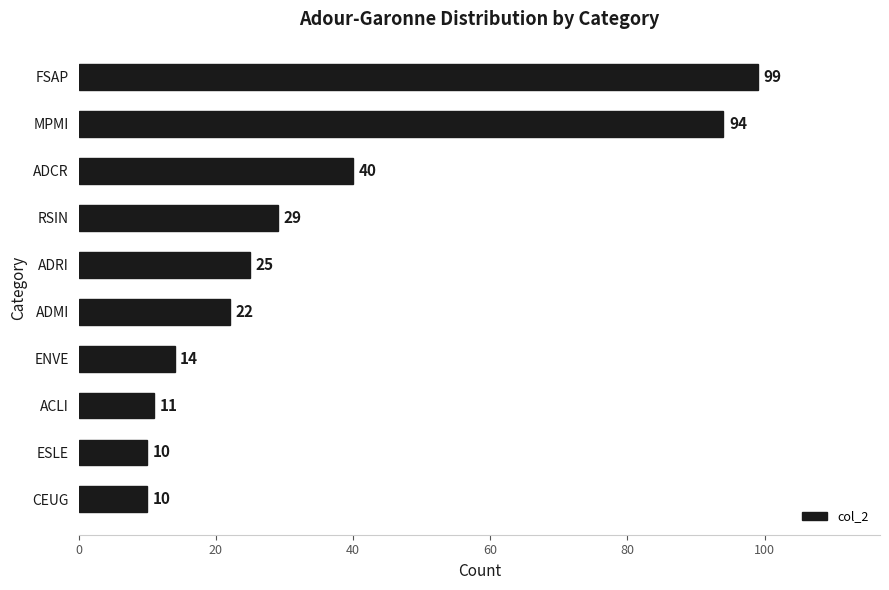

Reading bottom to top, extract all data points from this chart.

CEUG=10	ESLE=10	ACLI=11	ENVE=14	ADMI=22	ADRI=25	RSIN=29	ADCR=40	MPMI=94	FSAP=99